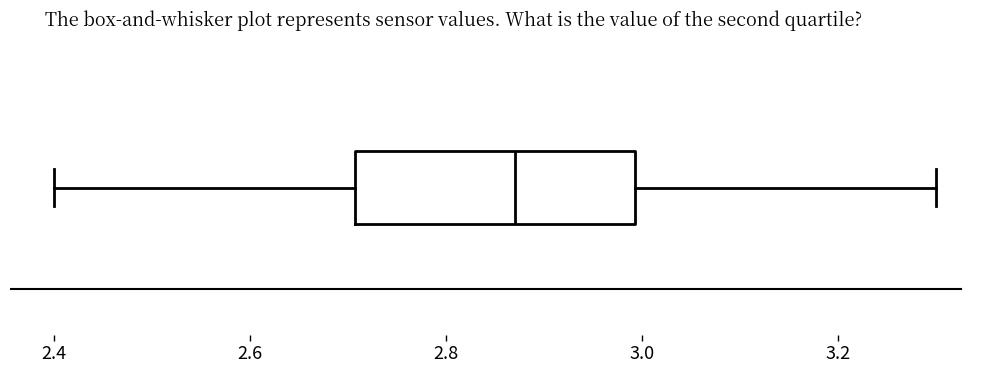

Read this box plot against the x-axis: the position of the median line, the range covered by the box, and the ends of both whiskers. The values are not printed on the chart, so give them approximately, as read against the axis.

median 2.88, box 2.70 to 3.00, whiskers 2.40 to 3.30